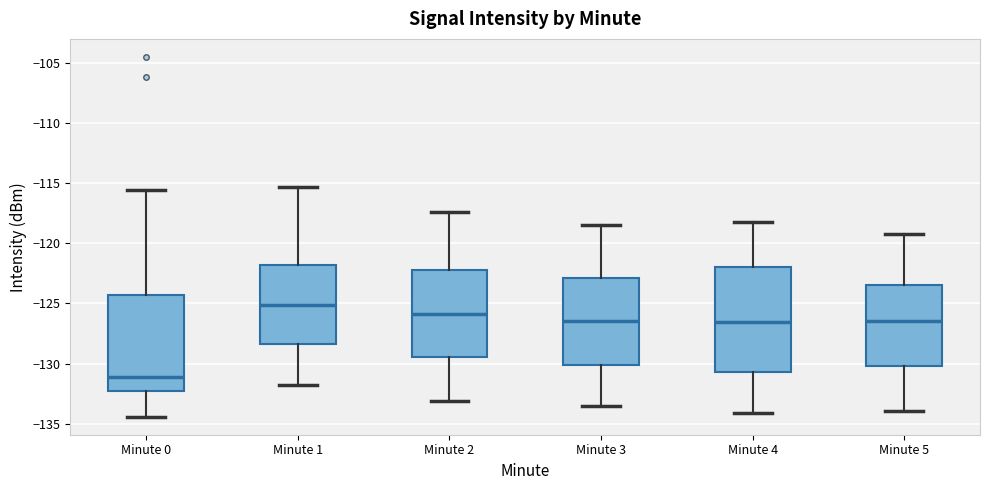

Comparing the boxes themselves (not the whiskers), which one is the tallest?

Minute 4